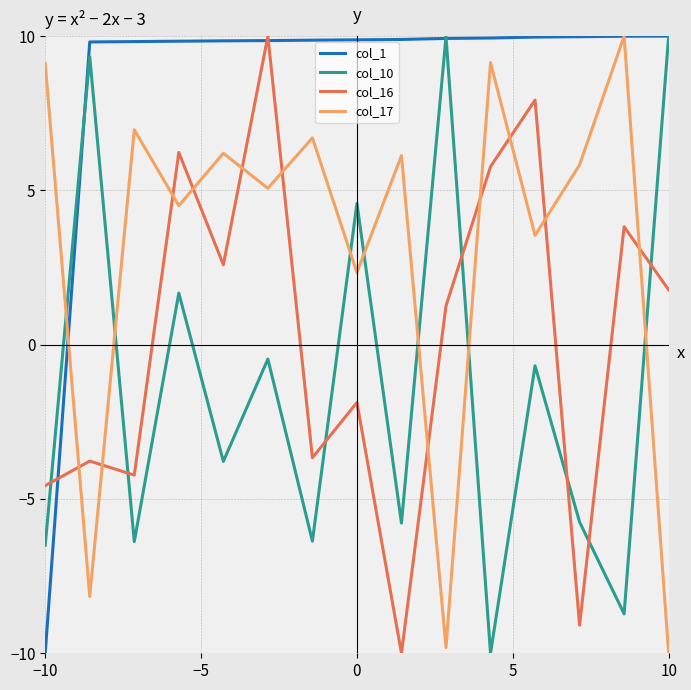

Which series has the largest total across all categories?

col_1